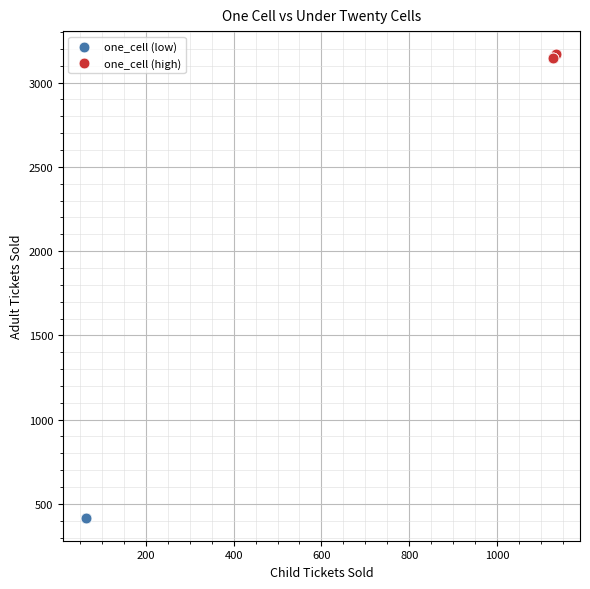

Which series contains the lowest Y value?

one_cell (low)